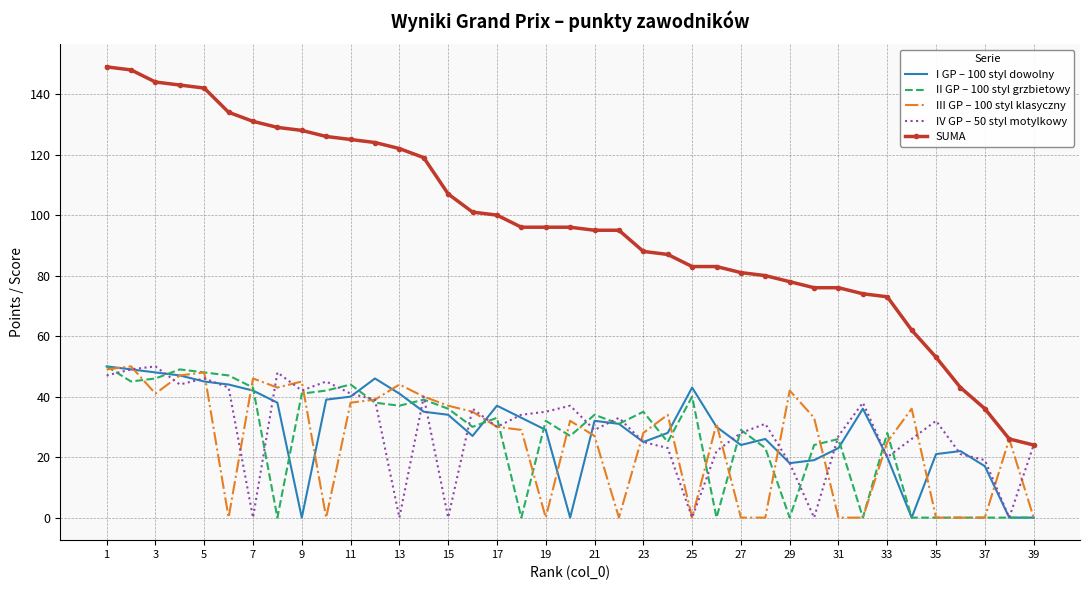

True or false: SUMA and II GP – 100 styl grzbietowy intersect in this chart.

False